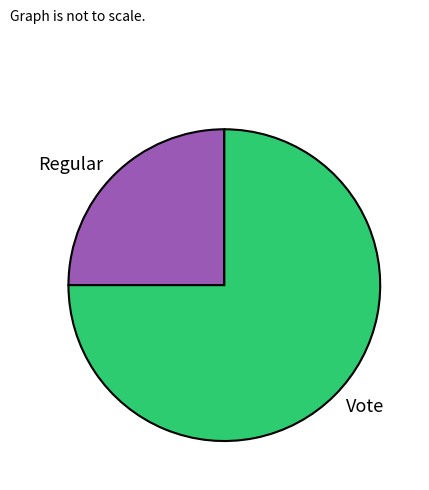

Which slice is the largest?

Vote